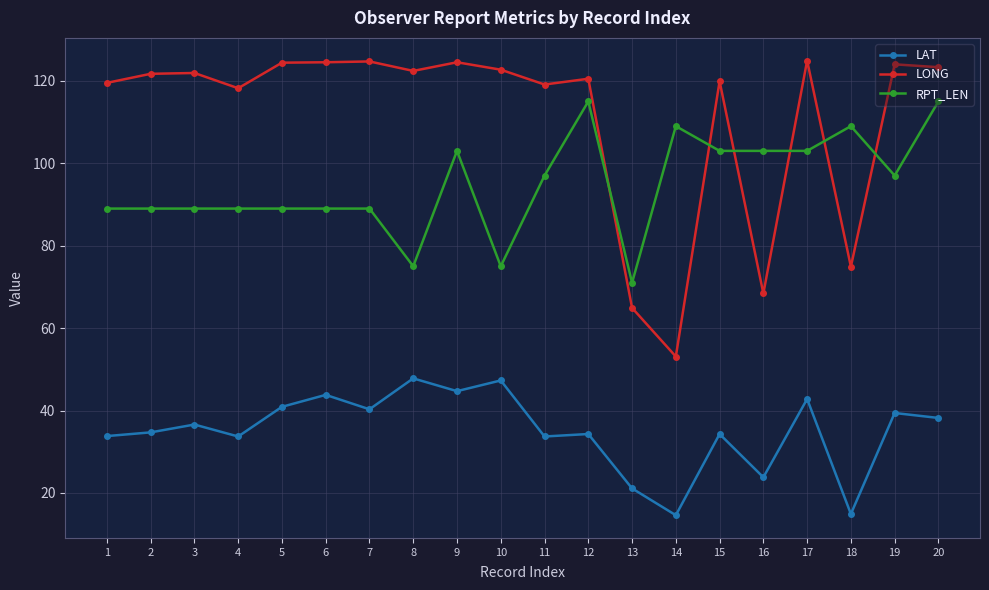

The LONG series shows 201.5 at 9. True or false?

False